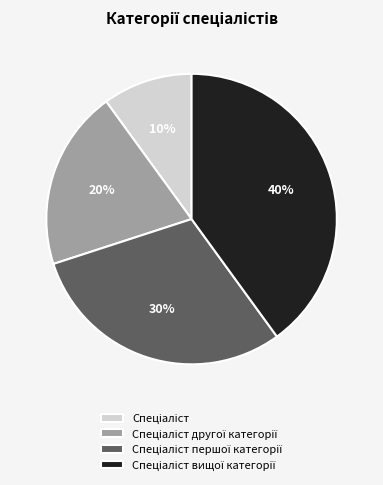

To the nearest percent, what is the difference between the largest and smallest slice percentages?

30%